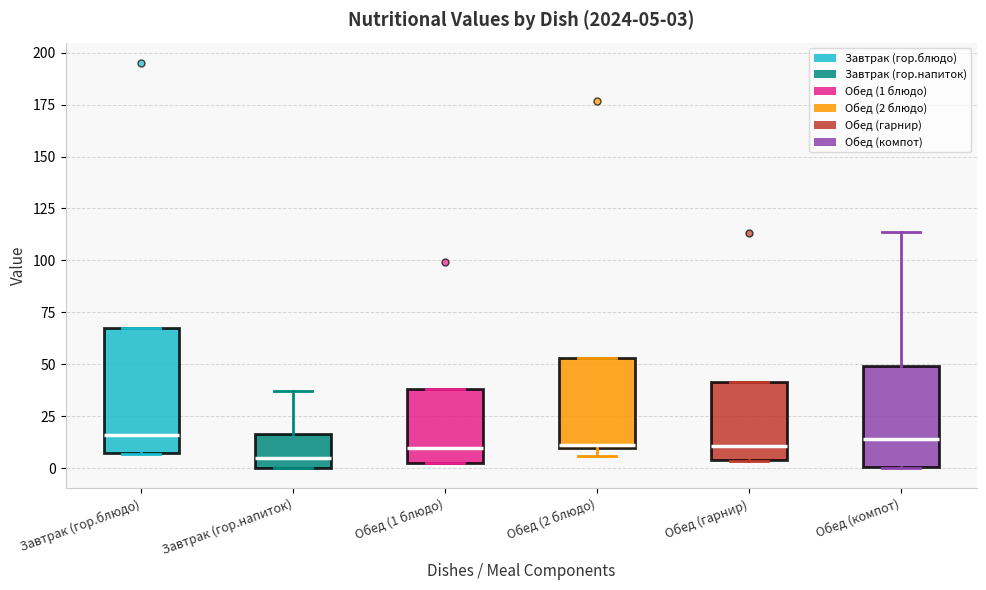

Comparing the boxes themselves (not the whiskers), which one is the tallest?

Завтрак (гор.блюдо)